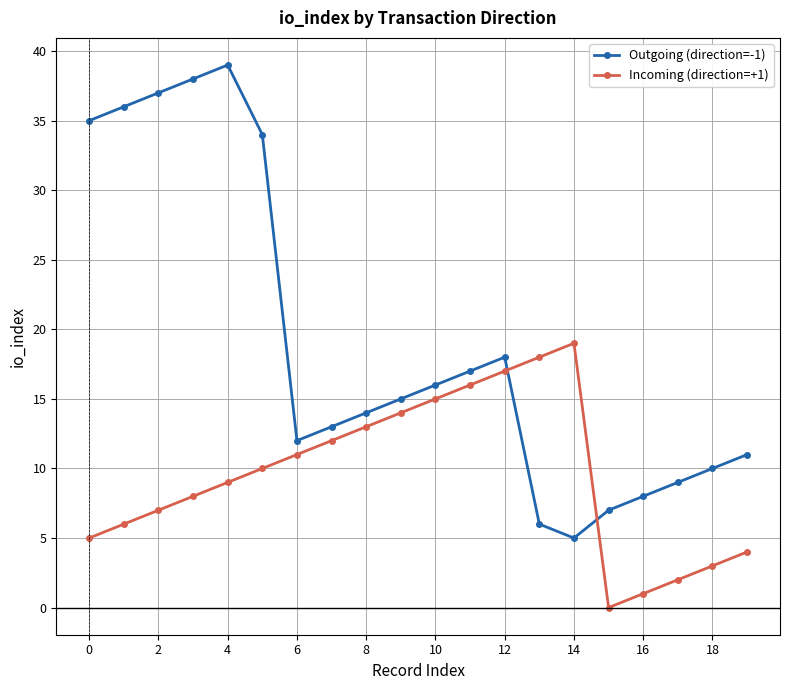

What is the lowest value of the Outgoing (direction=-1) series?

5